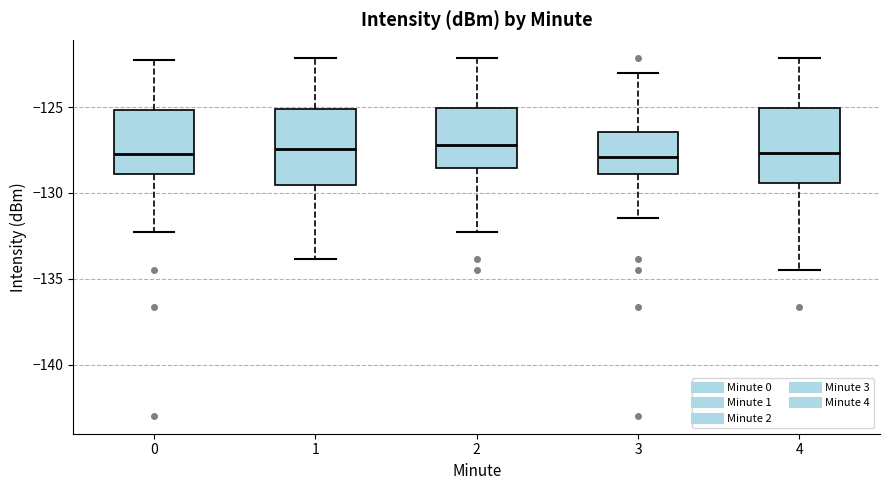

Reading left to right, transcribe this box plot: for each box, give where its median line is, the range the box spans, and where its two whiskers end, as read against the y-axis. The values are not printed on the chart, so give them approximately, as read against the axis.

0: median -127.5, box -129.0 to -125.0, whiskers -132.5 to -122.5
1: median -127.5, box -129.5 to -125.0, whiskers -134.0 to -122.0
2: median -127.0, box -128.5 to -125.0, whiskers -132.5 to -122.0
3: median -128.0, box -129.0 to -126.5, whiskers -131.5 to -123.0
4: median -127.5, box -129.5 to -125.0, whiskers -134.5 to -122.0